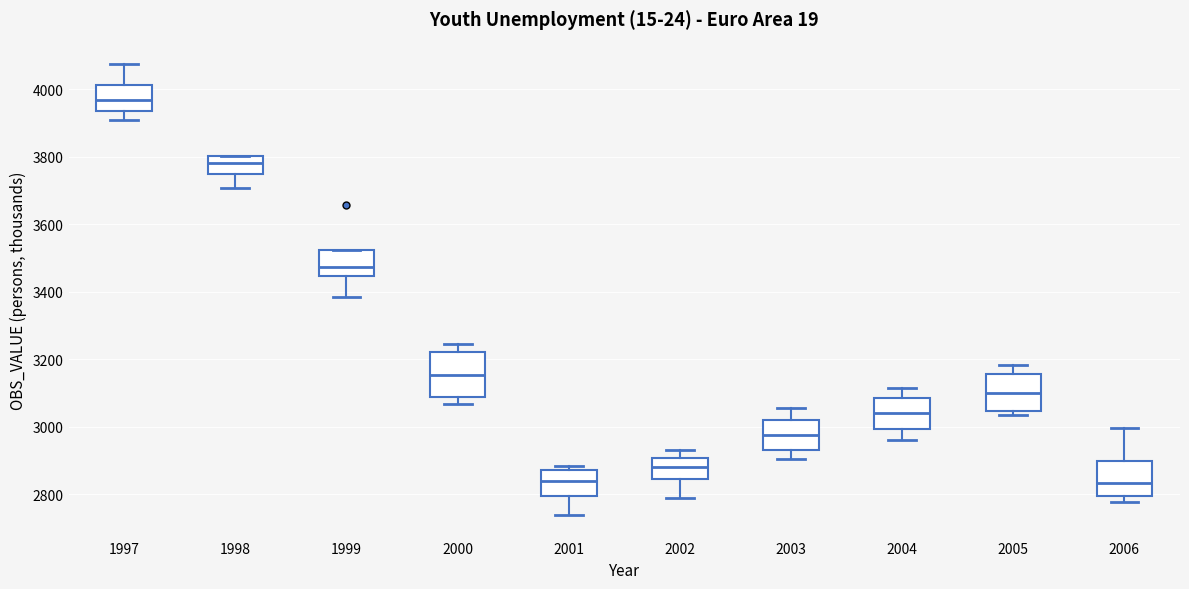

Where is the upper edge of the box at x = 2006 on the y-axis? The values are not printed on the chart, so give them approximately, as read against the axis.

2900